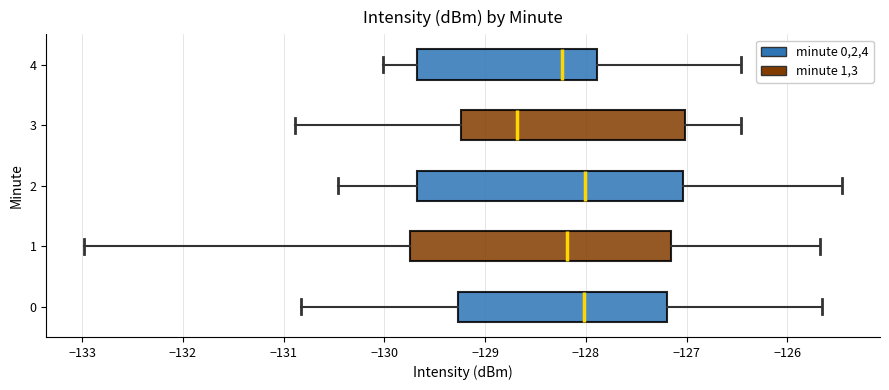

Reading bottom to top, transcribe this box plot: for each box, give where its median line is, the range the box spans, and where its two whiskers end, as read against the x-axis. The values are not printed on the chart, so give them approximately, as read against the axis.

0: median -128.0, box -129.3 to -127.2, whiskers -130.8 to -125.7
1: median -128.2, box -129.7 to -127.2, whiskers -133.0 to -125.7
2: median -128.0, box -129.7 to -127.0, whiskers -130.5 to -125.5
3: median -128.7, box -129.2 to -127.0, whiskers -130.9 to -126.5
4: median -128.2, box -129.7 to -127.9, whiskers -130.0 to -126.5